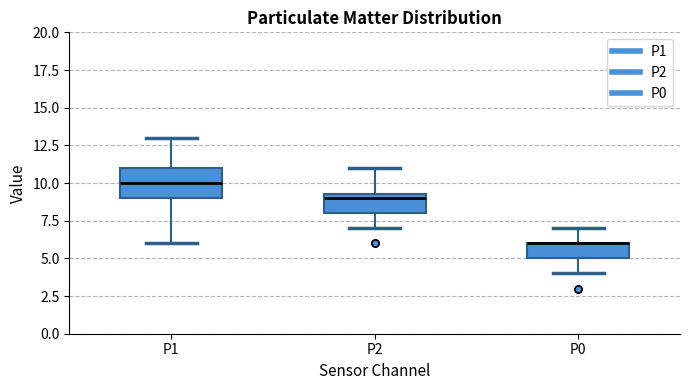

Where does the upper whisker of the box for P1 end on the y-axis? The values are not printed on the chart, so give them approximately, as read against the axis.

13.0